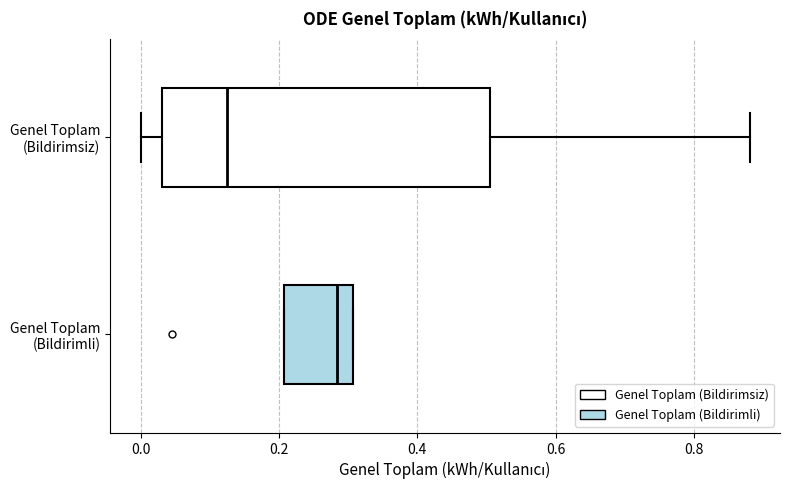

Reading bottom to top, transcribe this box plot: for each box, give where its median line is, the range the box spans, and where its two whiskers end, as read against the x-axis. The values are not printed on the chart, so give them approximately, as read against the axis.

Genel Toplam (Bildirimli): median 0.28, box 0.20 to 0.30, whiskers 0.20 to 0.30
Genel Toplam (Bildirimsiz): median 0.12, box 0.04 to 0.50, whiskers 0.00 to 0.88